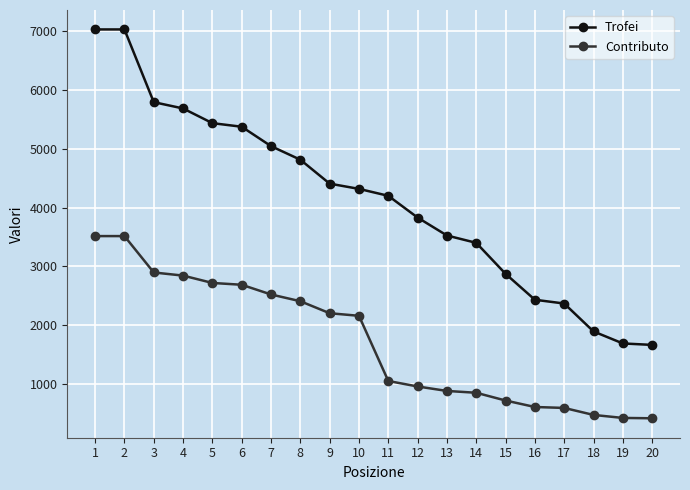

True or false: Trofei and Contributo cross at least once.

False